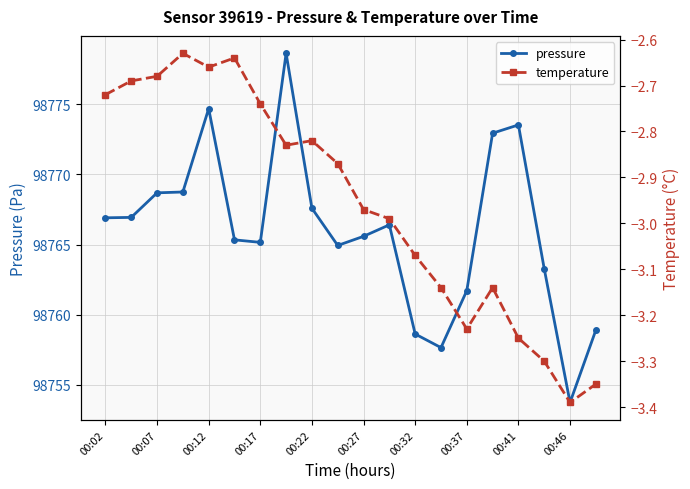

The pressure series shows 37023.1 at 00:46. True or false?

False